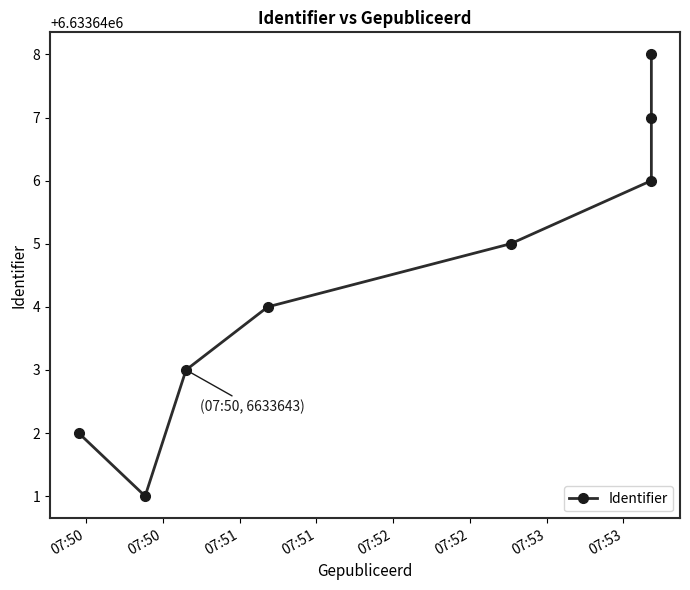

The chart shows a value of 6633647 at 07:53. True or false?

True